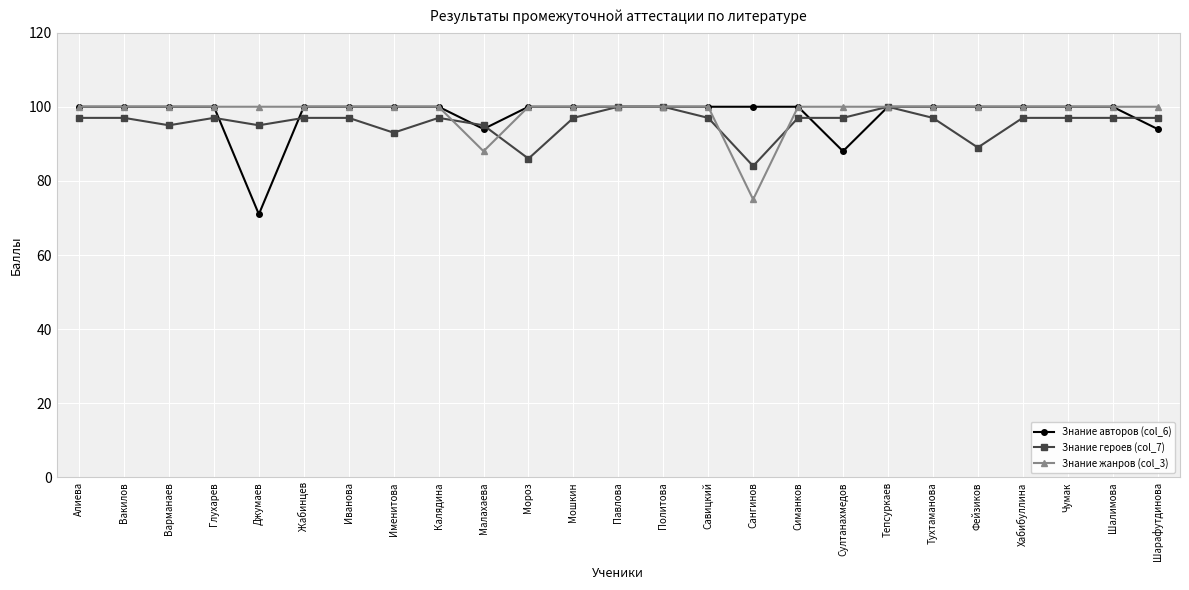

What position from the right is Сангинов?

10